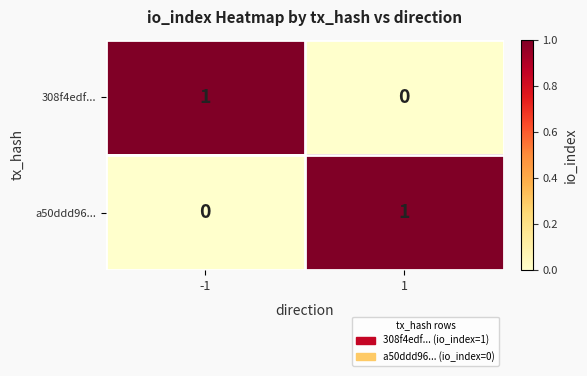

Reading right to left, list all the values displayed in this chart.

308f4edf...: 0	1
a50ddd96...: 1	0